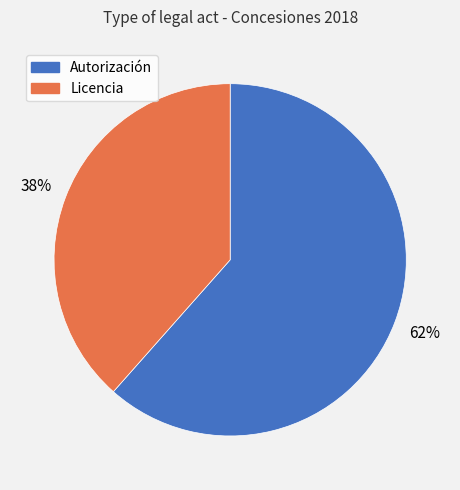

What is the smallest slice in the pie chart?

Licencia